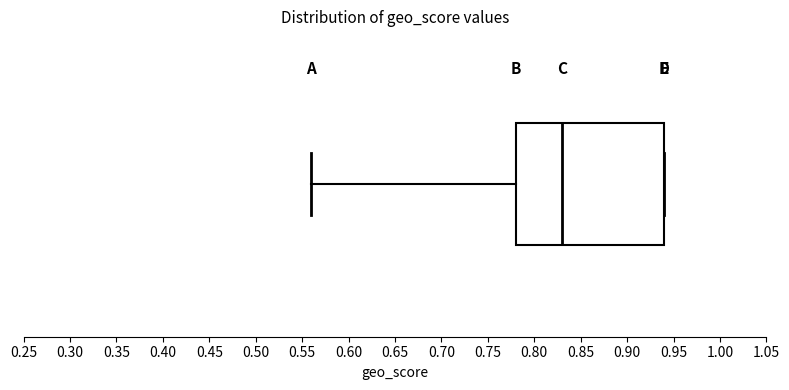

Read this box plot against the x-axis: the position of the median line, the range covered by the box, and the ends of both whiskers. The values are not printed on the chart, so give them approximately, as read against the axis.

median 0.83, box 0.78 to 0.94, whiskers 0.56 to 0.94